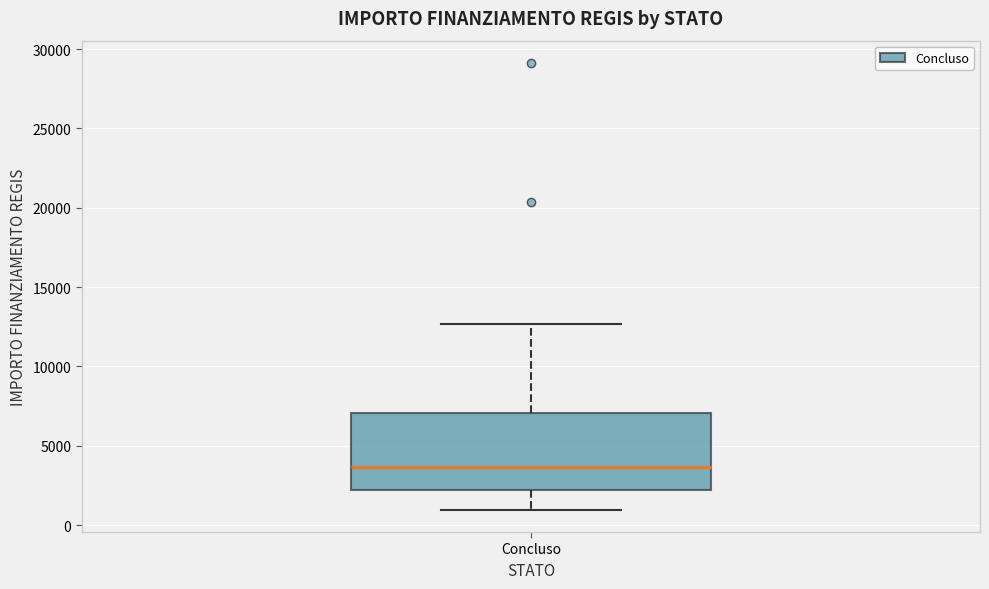

Read this box plot against the y-axis: the position of the median line, the range covered by the box, and the ends of both whiskers. The values are not printed on the chart, so give them approximately, as read against the axis.

median 3500, box 2000 to 7000, whiskers 1000 to 12500